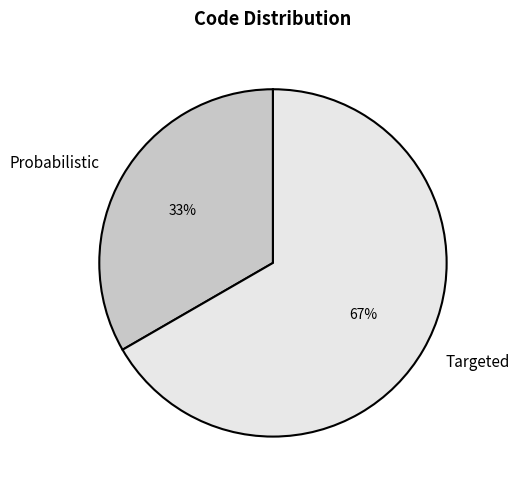

Which slice represents more than half of the pie?

Targeted